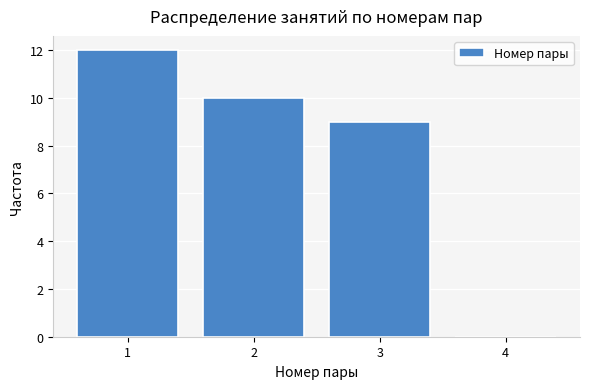

Reading left to right, list every bar in this chart as the range it spans on the x-axis followed by its height. The values are not printed on the chart, so give them approximately, as read against the axis.

0.5 to 1.5: 12
1.5 to 2.5: 10
2.5 to 3.5: 9
3.5 to 4.5: 0